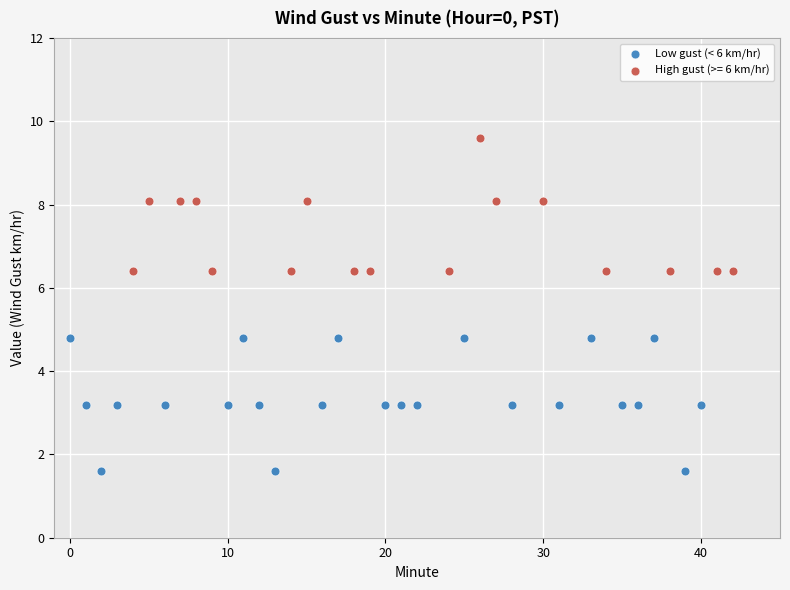

Which series reaches the maximum Y coordinate?

High gust (>= 6 km/hr)